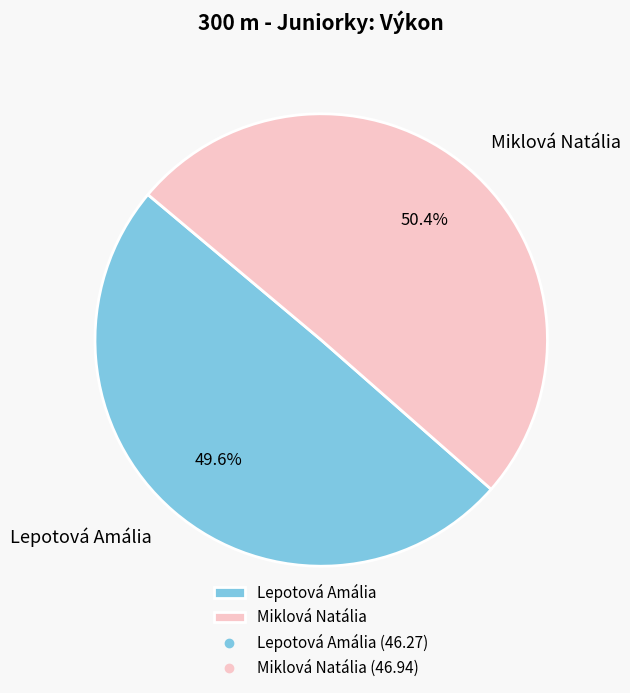

Is there a majority slice in this chart?

Yes